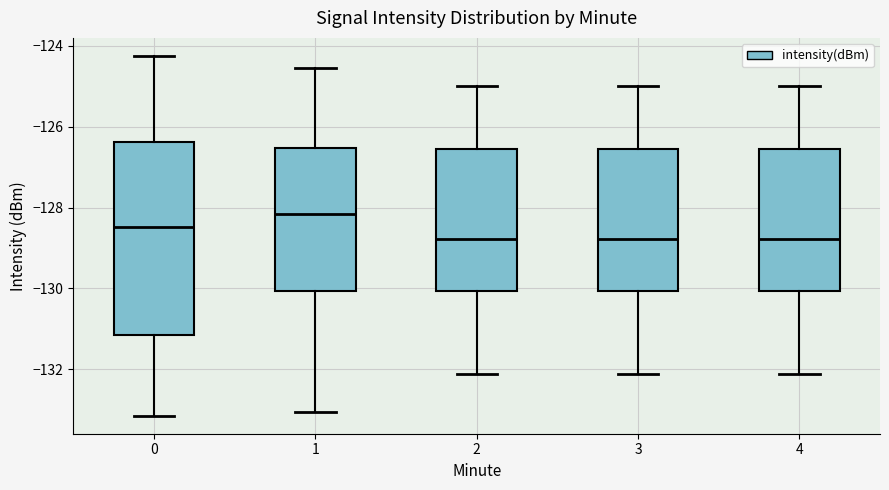

Reading left to right, read every box against the y-axis: the position of its median line, the range the box covers, and the ends of its whiskers. The values are not printed on the chart, so give them approximately, as read against the axis.

0: median -128.4, box -131.2 to -126.4, whiskers -133.2 to -124.2
1: median -128.2, box -130.0 to -126.6, whiskers -133.0 to -124.6
2: median -128.8, box -130.0 to -126.6, whiskers -132.2 to -125.0
3: median -128.8, box -130.0 to -126.6, whiskers -132.2 to -125.0
4: median -128.8, box -130.0 to -126.6, whiskers -132.2 to -125.0